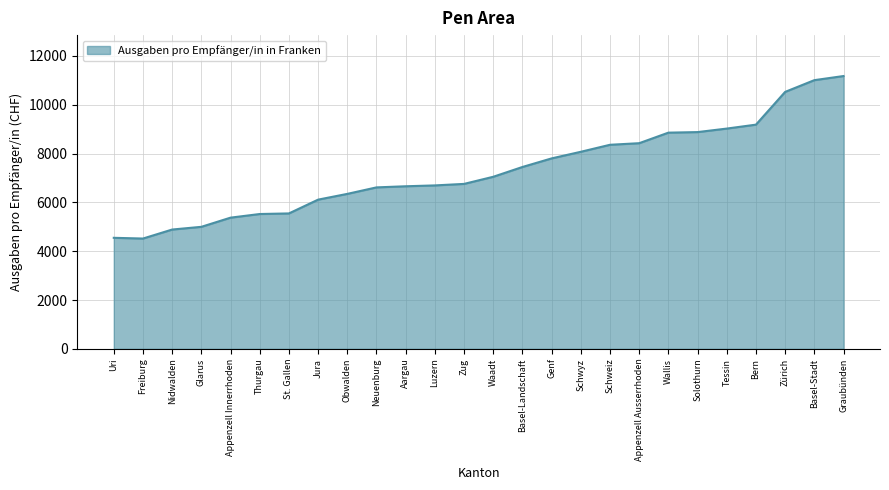

Count the number of data series in this chart.

1